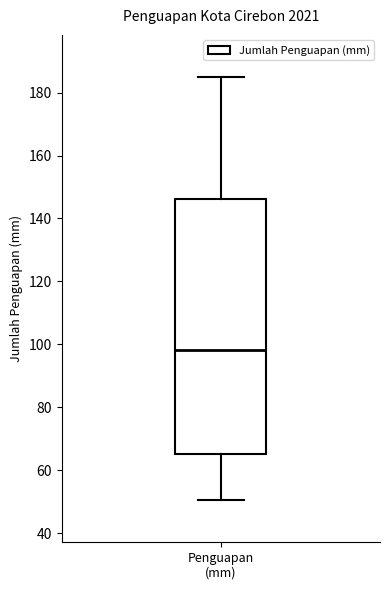

Read this box plot against the y-axis: the position of the median line, the range covered by the box, and the ends of both whiskers. The values are not printed on the chart, so give them approximately, as read against the axis.

median 98, box 66 to 146, whiskers 50 to 184